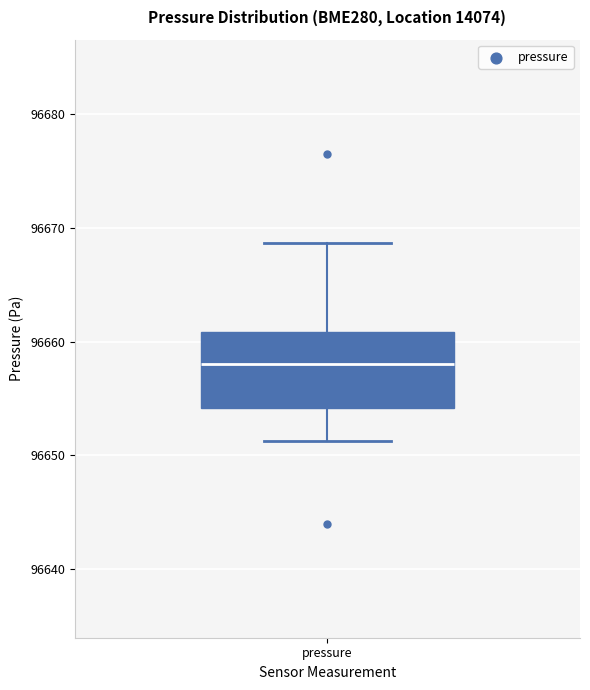

Transcribe this box plot: give where the median line is, the range the box spans, and where the two whiskers end, as read against the y-axis. The values are not printed on the chart, so give them approximately, as read against the axis.

median 96658, box 96654 to 96661, whiskers 96651 to 96669